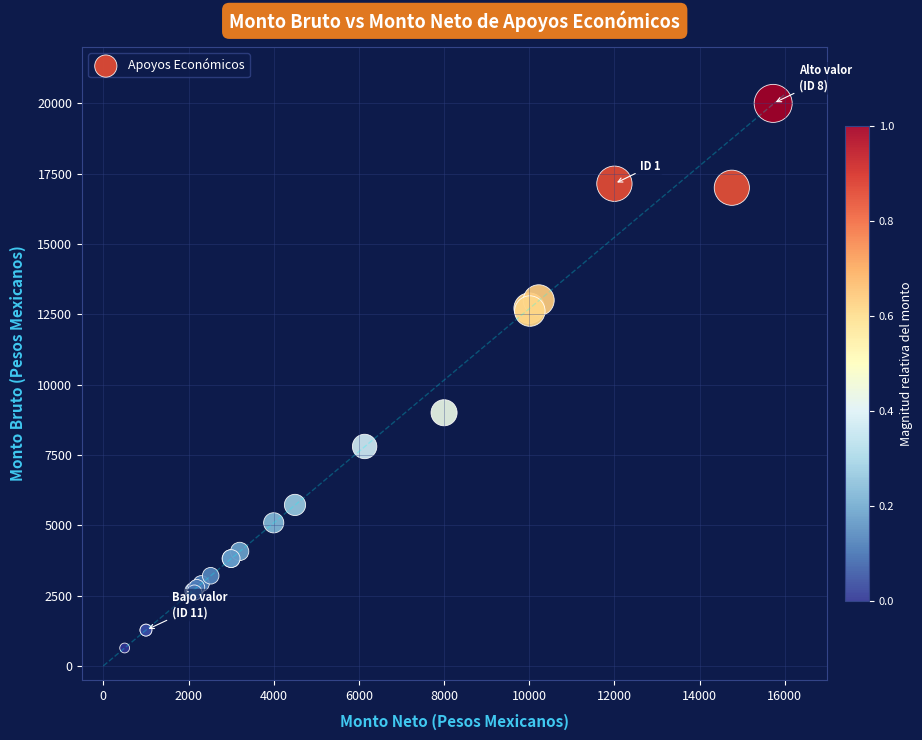

What Y value in the scatter plot is closest to 10317?

9000.0